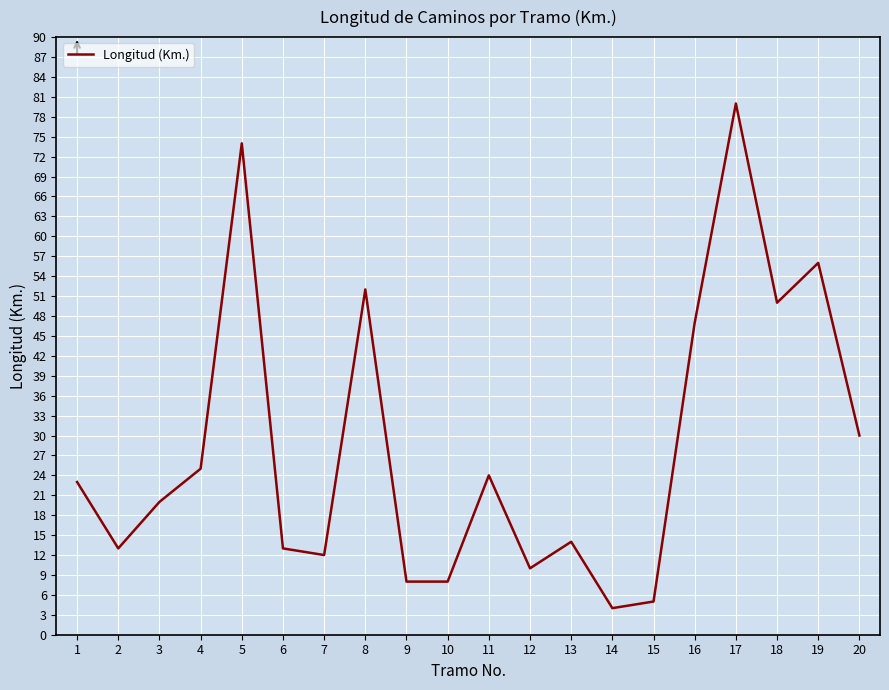

What is the sum of all values?

568